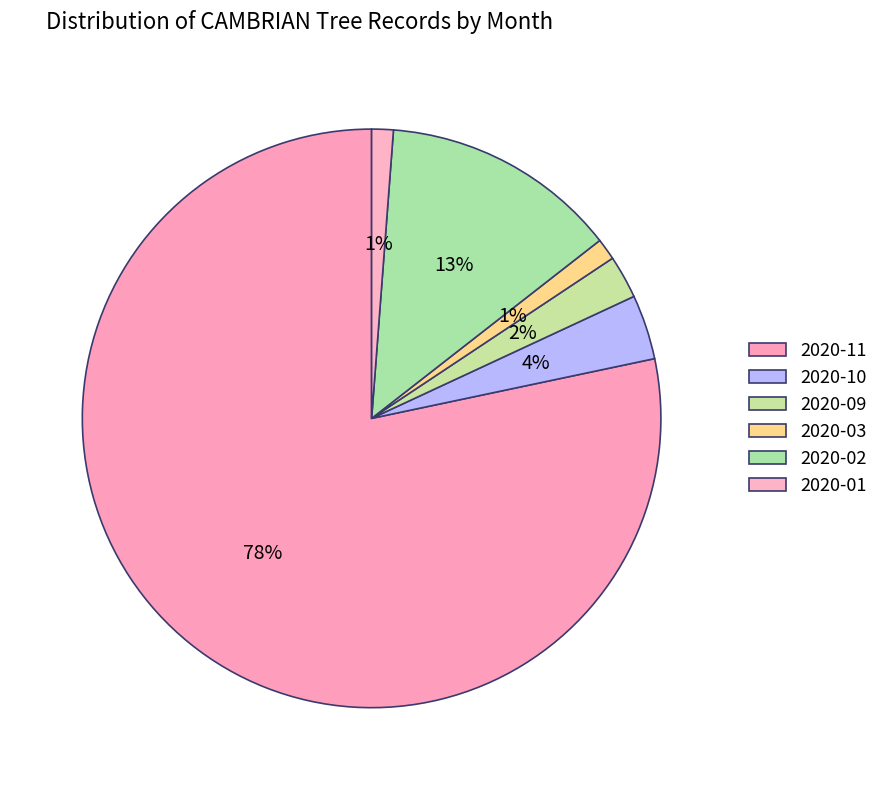

Count the number of slices in the pie.

6